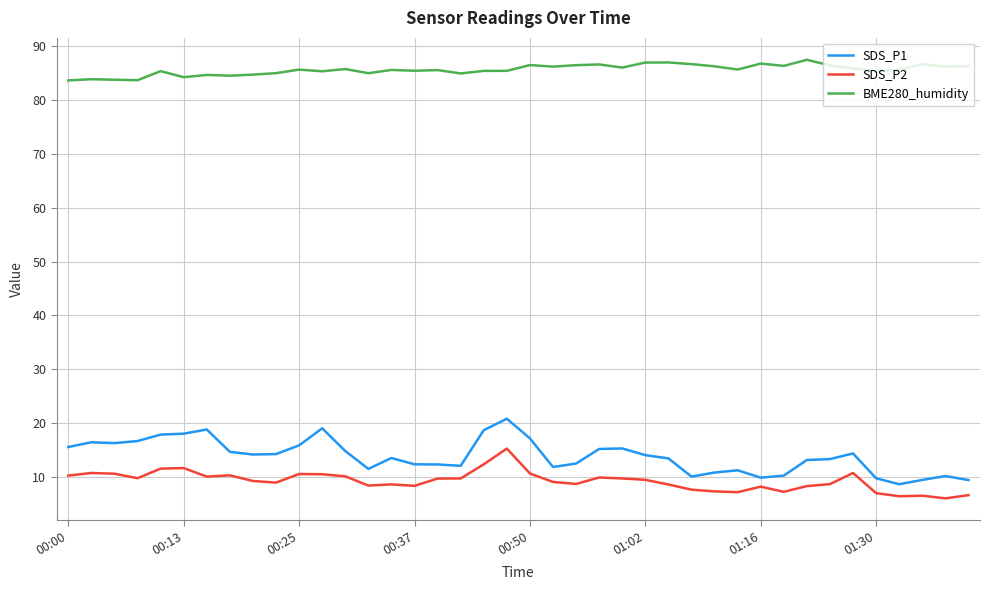

True or false: SDS_P2 and BME280_humidity cross at least once.

False